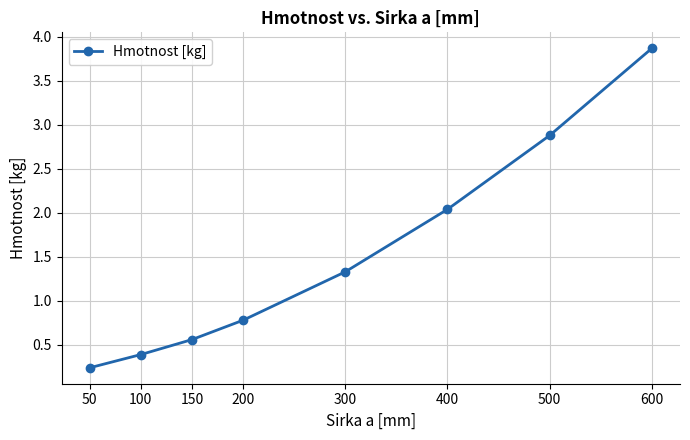

List the labels in order of value, smallest first.

50, 100, 150, 200, 300, 400, 500, 600